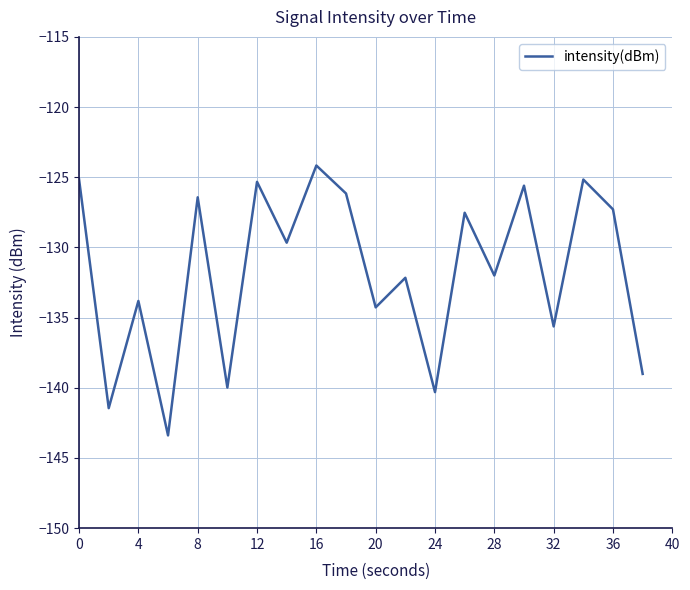

What is the greatest value displayed?

-124.2